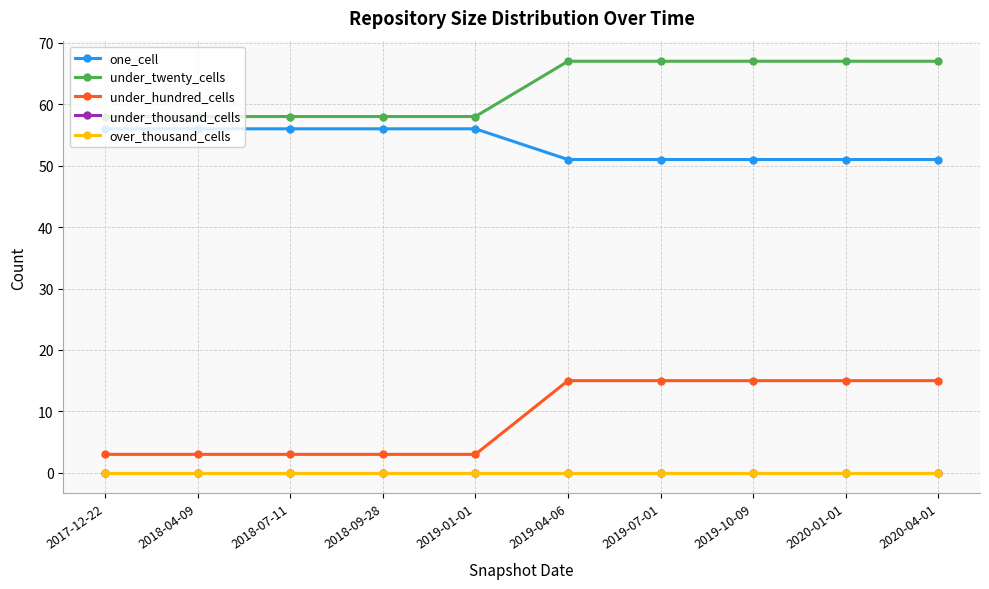

What is the maximum value shown in the chart?

67